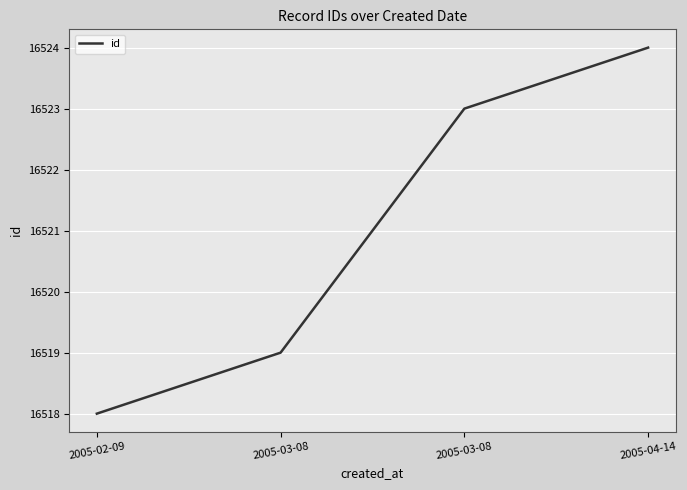

Reading left to right, extract all data points from this chart.

16518	16519	16523	16524